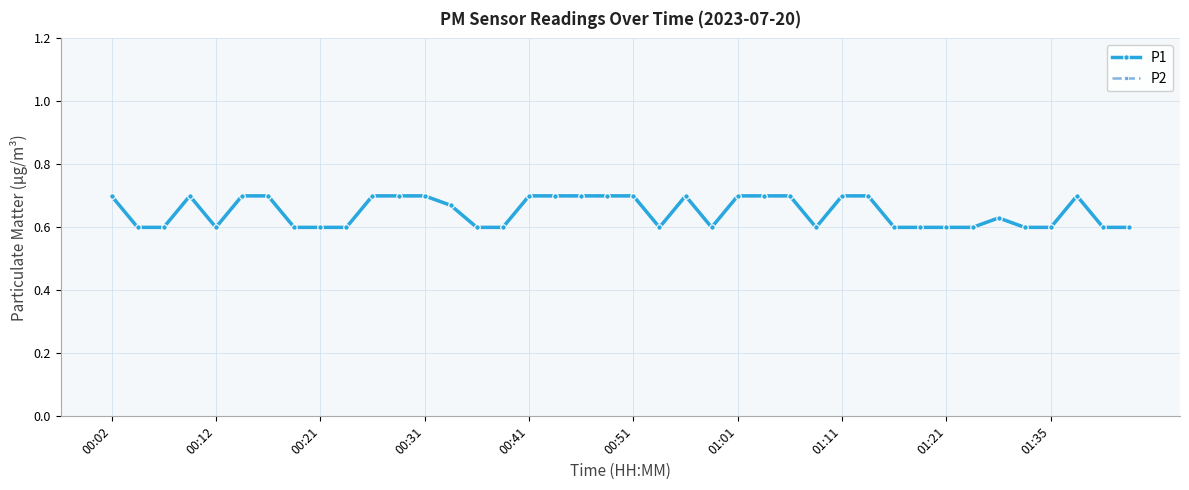

Is this an area chart (filled region under the line)?

No